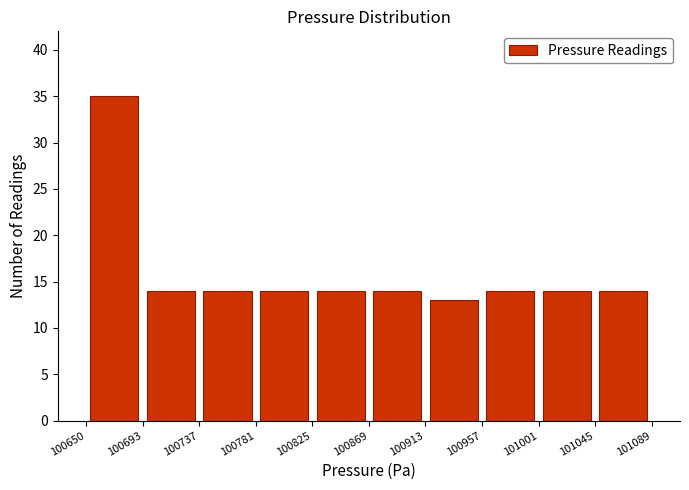

Reading left to right, list every bar in this chart as the range it spans on the x-axis followed by its height. The values are not printed on the chart, so give them approximately, as read against the axis.

100650 to 100693: 35
100693 to 100737: 14
100737 to 100781: 14
100781 to 100825: 14
100825 to 100869: 14
100869 to 100913: 14
100913 to 100957: 13
100957 to 101001: 14
101001 to 101045: 14
101045 to 101089: 14